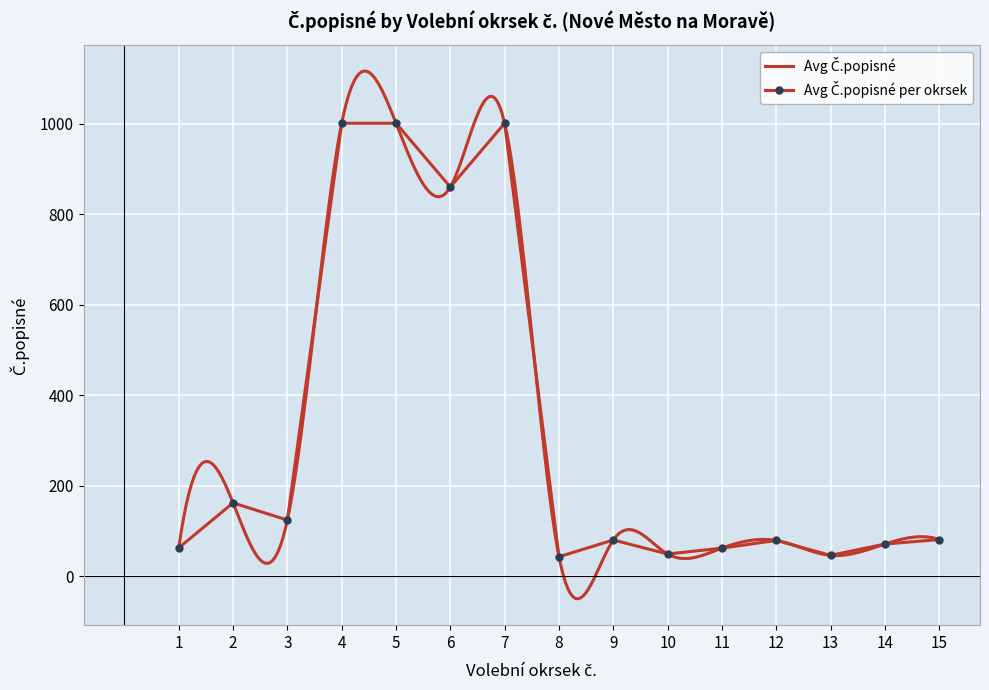

How many data points are less than 80?

7